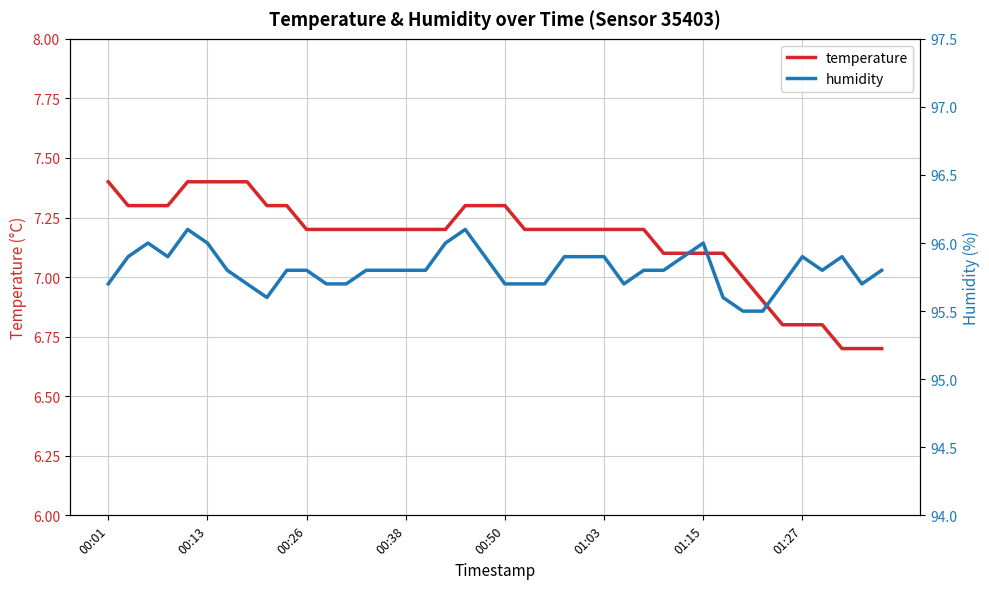

The value of temperature at 01:03 is 3.2. True or false?

False